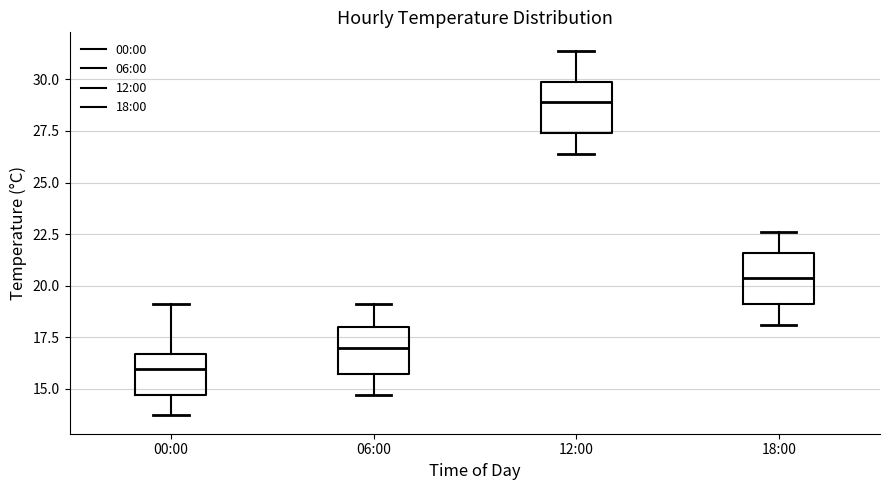

Which box's median line is the lowest?

00:00